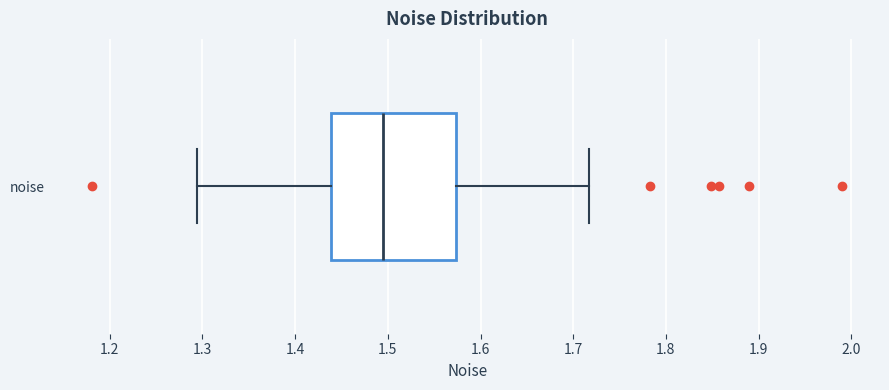

Read this box plot against the x-axis: the position of the median line, the range covered by the box, and the ends of both whiskers. The values are not printed on the chart, so give them approximately, as read against the axis.

median 1.50, box 1.44 to 1.57, whiskers 1.29 to 1.72